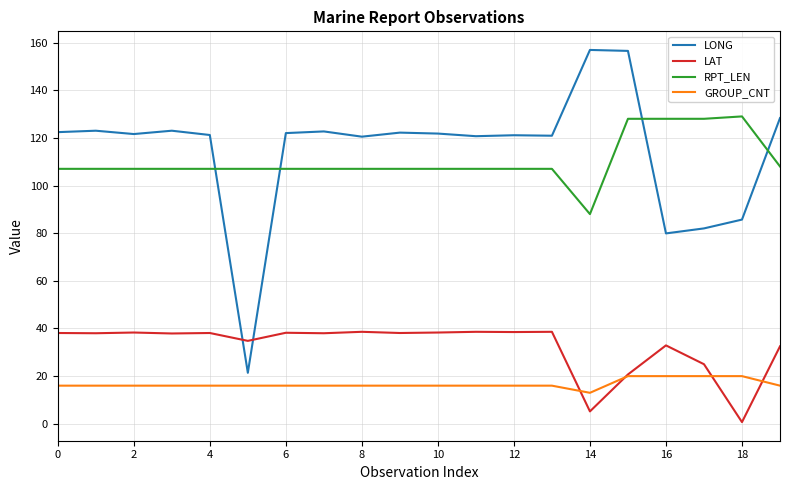

How many lines are shown in the chart?

4